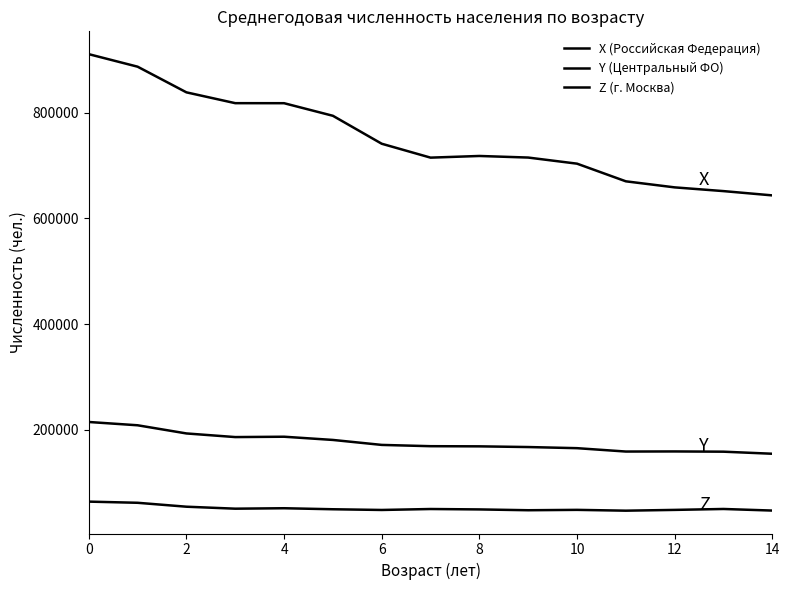

What is the average value of the Y (Центральный ФО) series?

176149